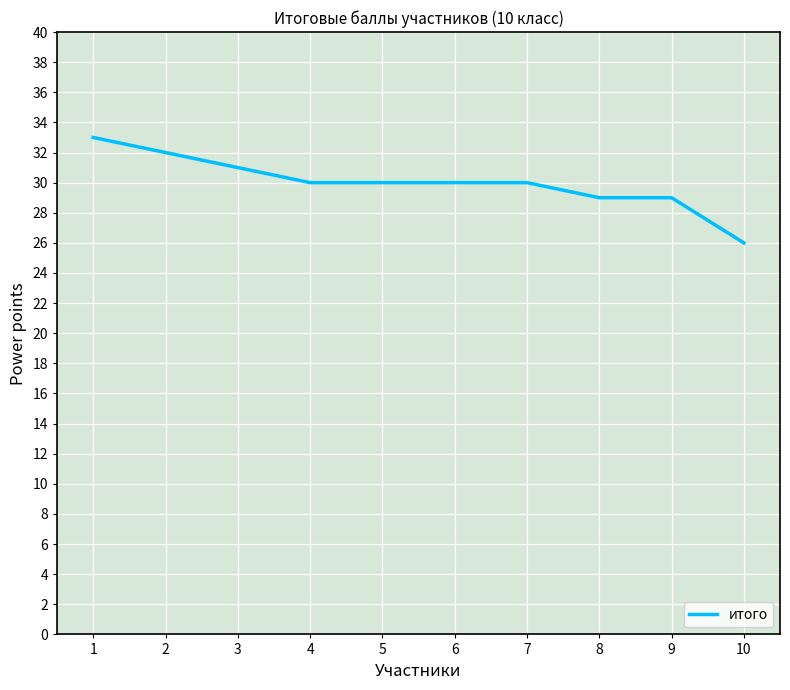

What is the difference between the maximum and minimum values?

7